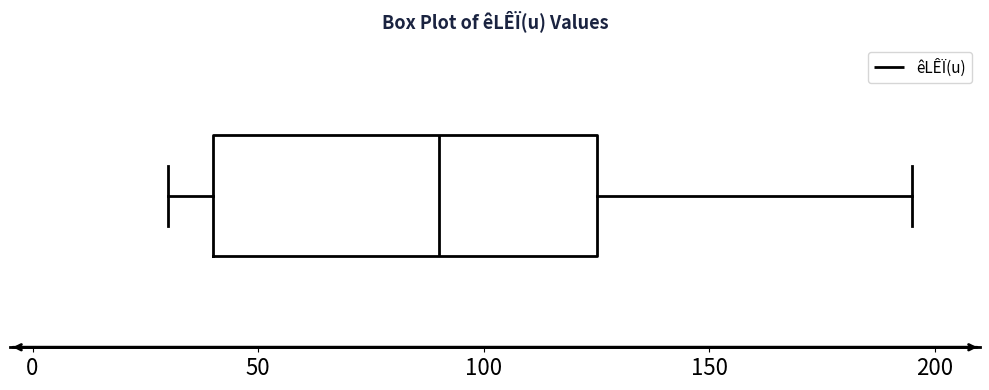

Read this box plot against the x-axis: the position of the median line, the range covered by the box, and the ends of both whiskers. The values are not printed on the chart, so give them approximately, as read against the axis.

median 90, box 40 to 125, whiskers 30 to 195